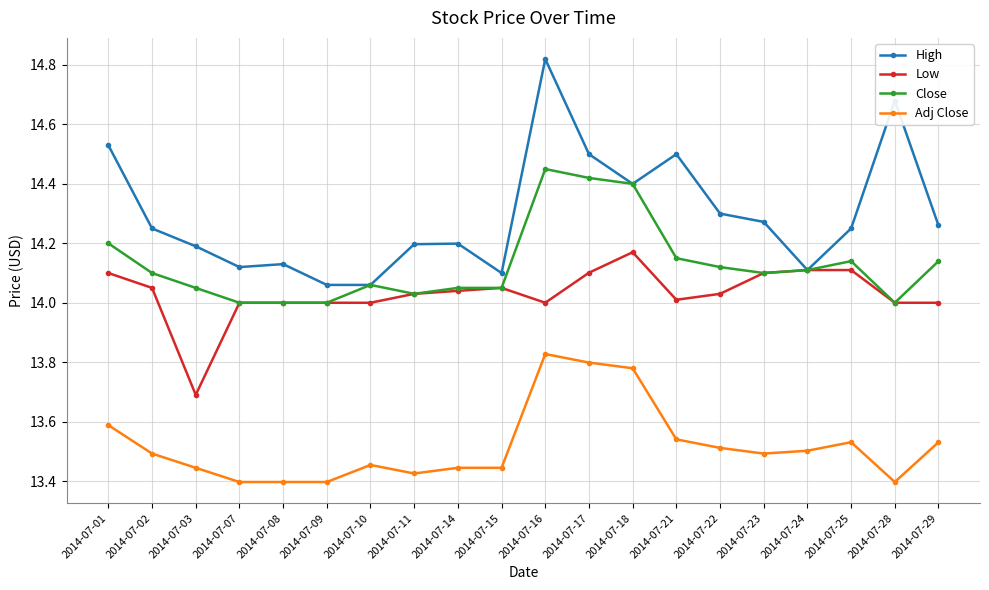

Between 2014-07-01 and 2014-07-07, which series saw the biggest shift?

High